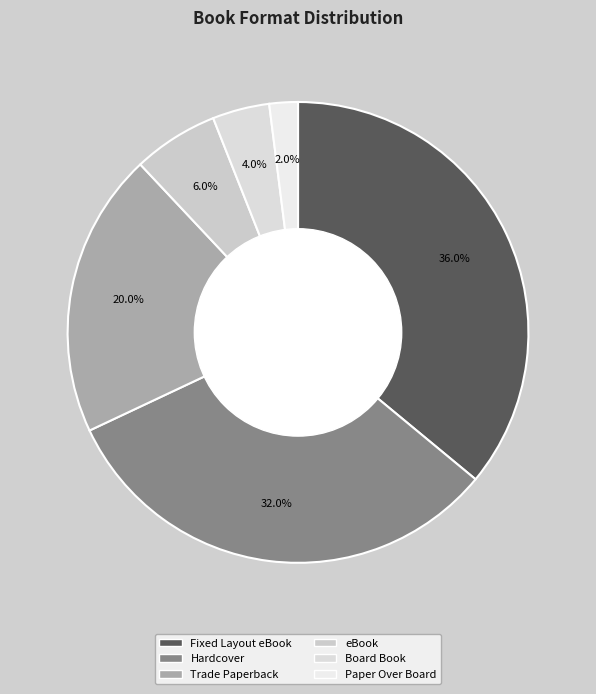

To the nearest percent, what percentage of the pie is Board Book?

4%